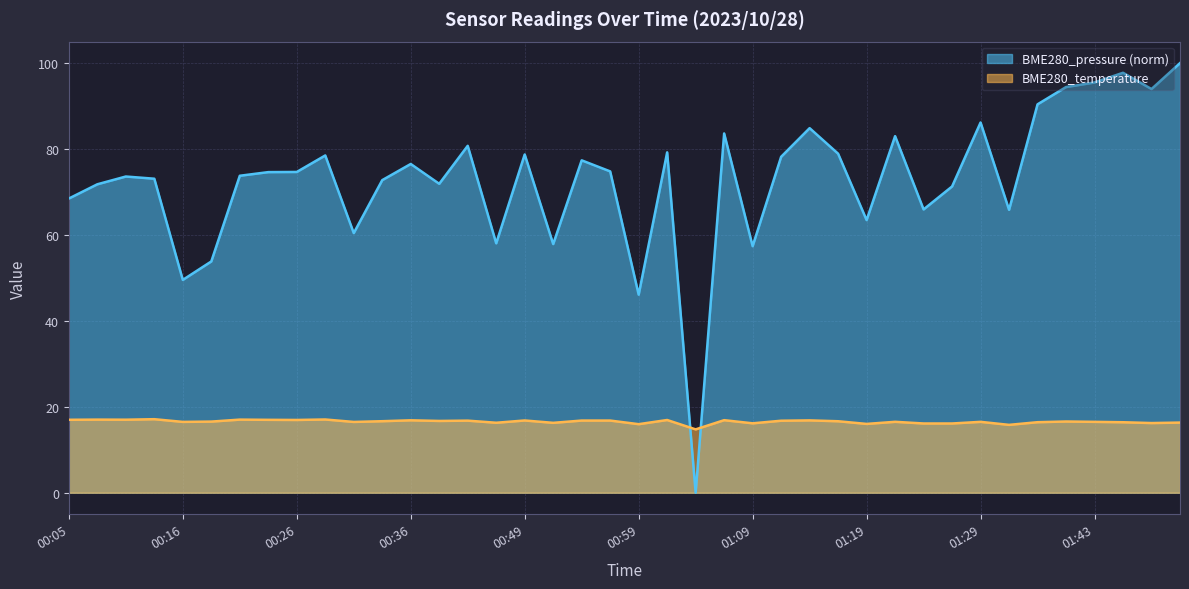

How many distinct data groups are displayed?

2